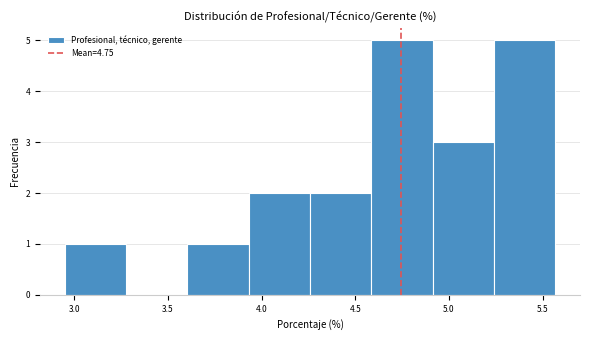

Reading left to right, list every bar in this chart as the range it spans on the x-axis followed by its height. Neither the bar edges nor the heights are printed on the chart, so give them approximately, as read against the axes.

2.95 to 3.25: 1
3.25 to 3.60: 0
3.60 to 3.95: 1
3.95 to 4.25: 2
4.25 to 4.60: 2
4.60 to 4.90: 5
4.90 to 5.25: 3
5.25 to 5.55: 5